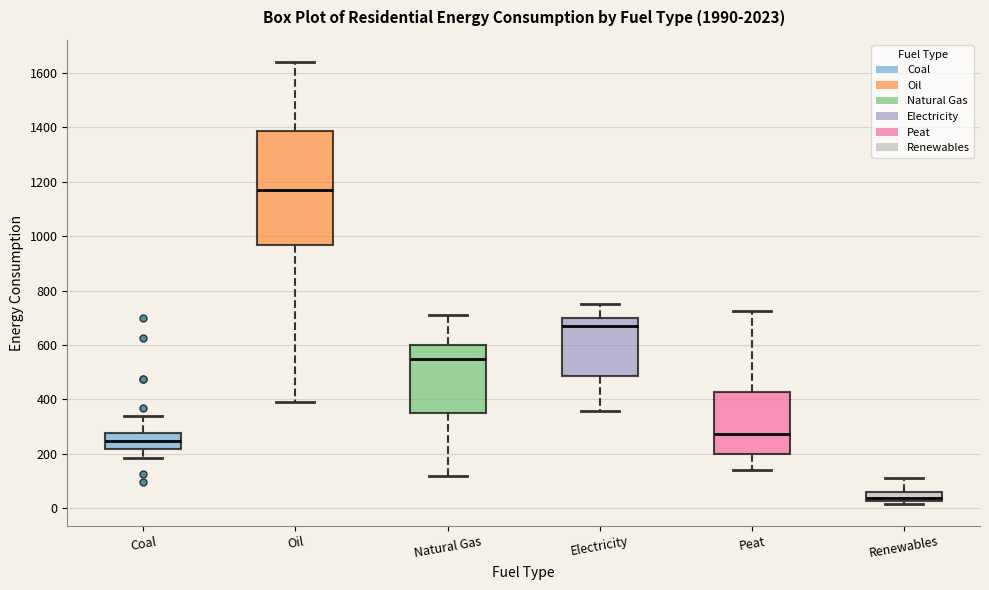

Where is the lower edge of the box for Electricity on the y-axis? The values are not printed on the chart, so give them approximately, as read against the axis.

480